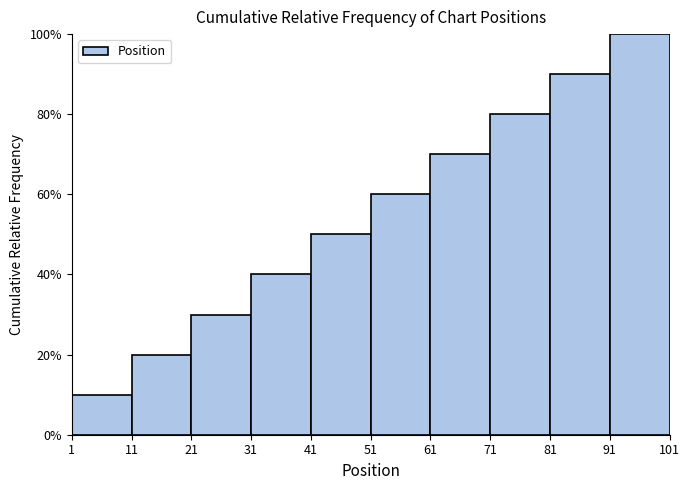

Which range on the x-axis has the tallest bar?

91 to 101